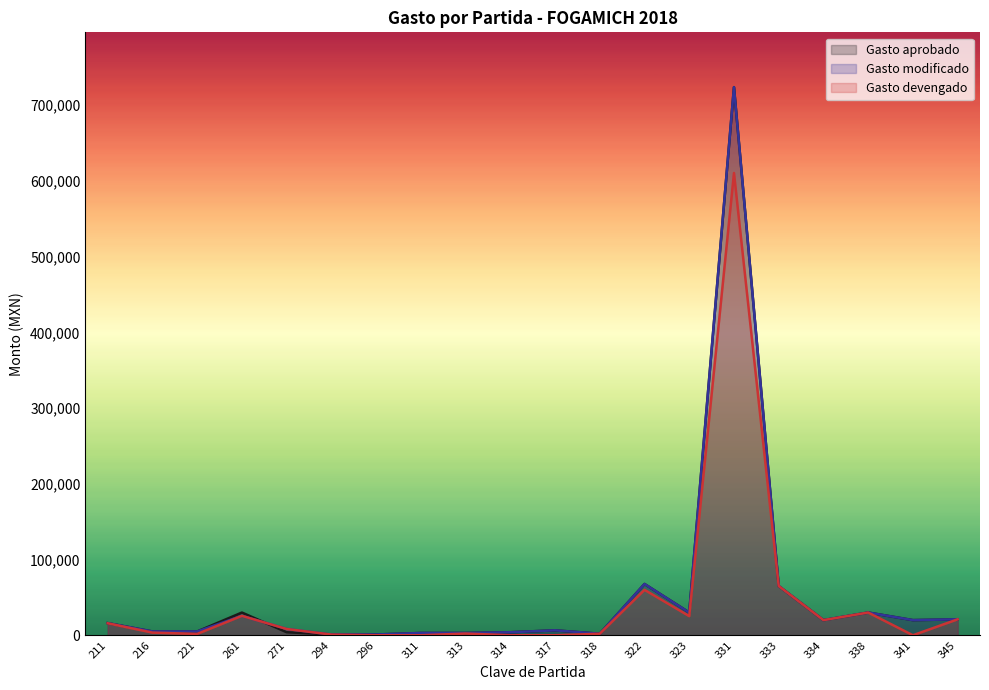

What is the spread (max minus min) of values at 294?

110